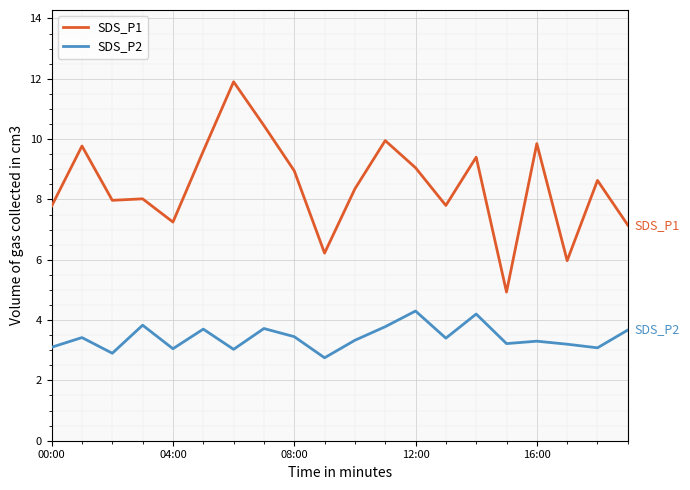

Rank the series by their maximum value, from highest to lowest.

SDS_P1, SDS_P2